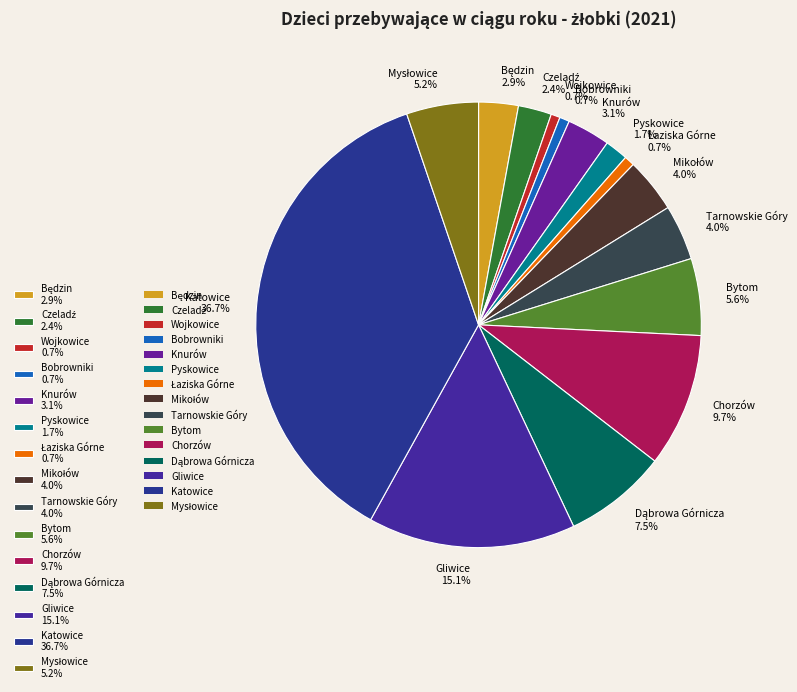

Does any single category account for the majority?

No